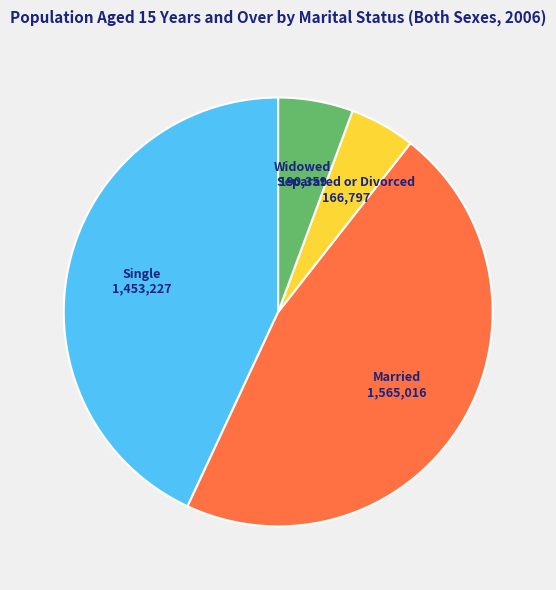

What is the smallest slice in the pie chart?

Separated or Divorced